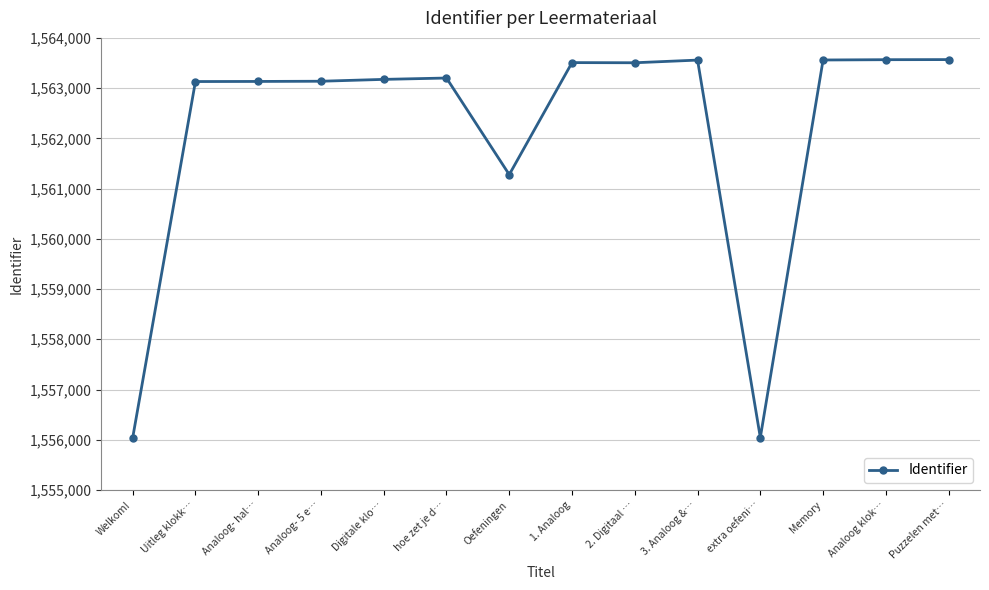

How many values are below 1563201?

7